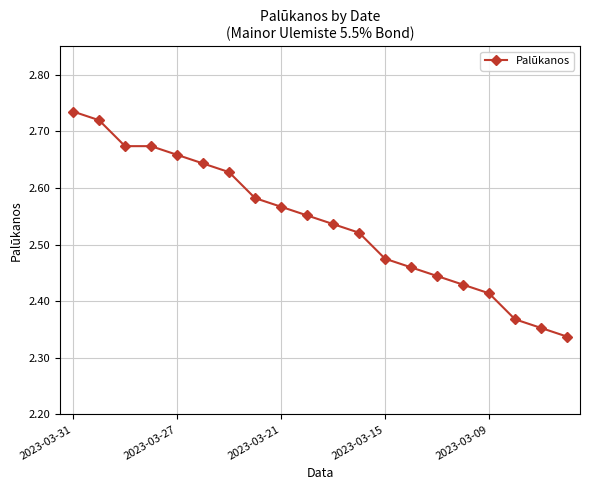

What is the difference between the second highest and second lowest values?

0.4